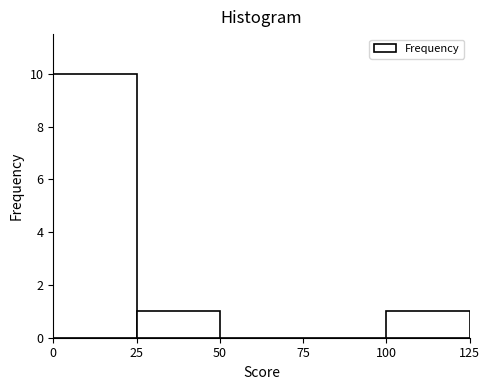

Which range on the x-axis has the tallest bar?

0 to 25